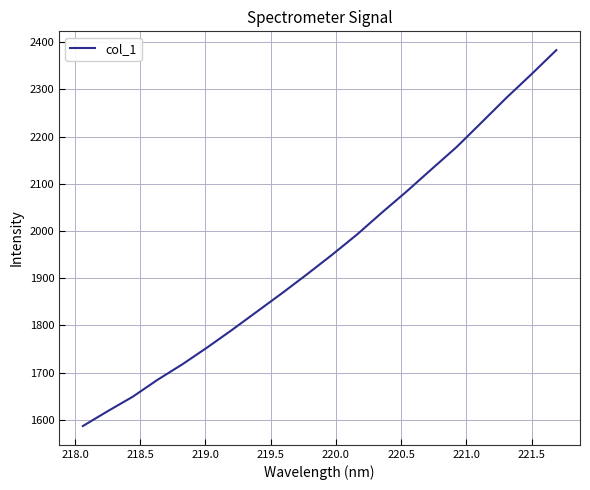

Reading left to right, extract all data points from this chart.

1586.9	1618.5	1649.0	1685.0	1718.0	1753.7	1791.1	1829.9	1868.6	1908.6	1949.7	1992.6	2039.1	2084.2	2131.3	2178.0	2230.0	2282.2	2331.9	2383.0